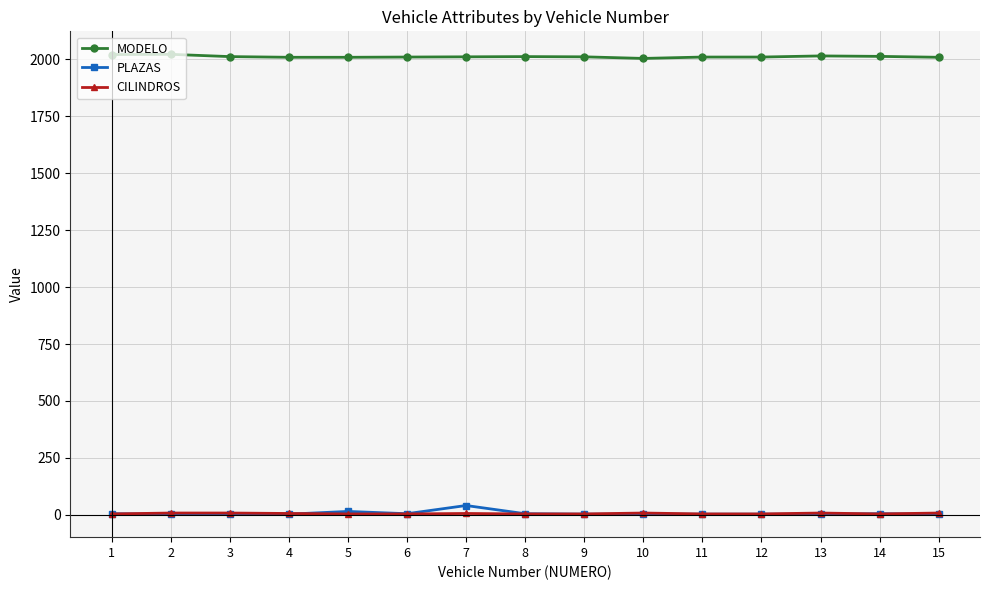

What is the maximum value shown in the chart?

2022